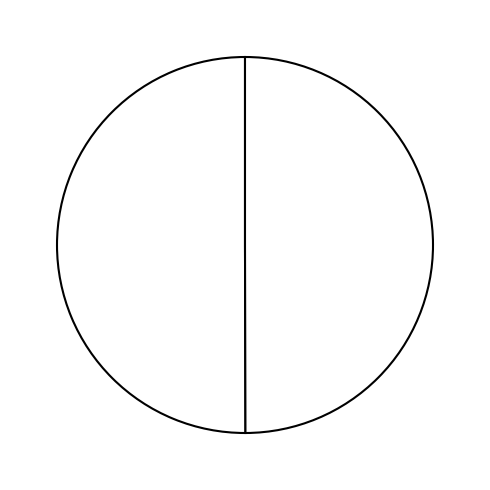

Rank the categories by value from lowest to highest.

4448, 4455